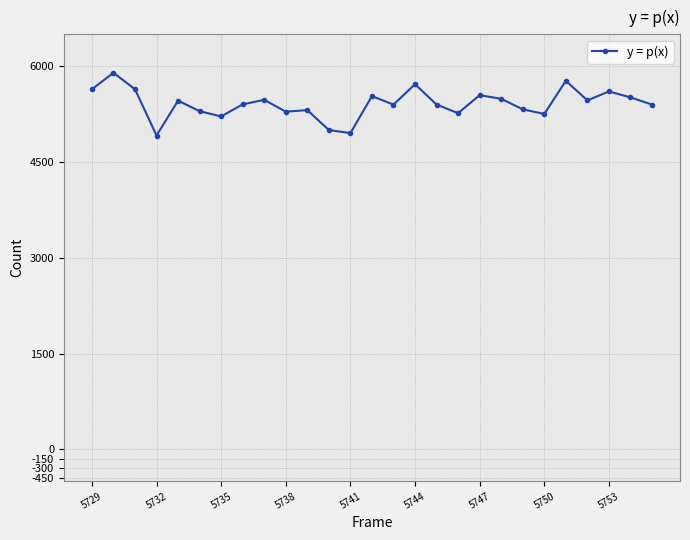

What is the value of the 17th point from the left?

5399